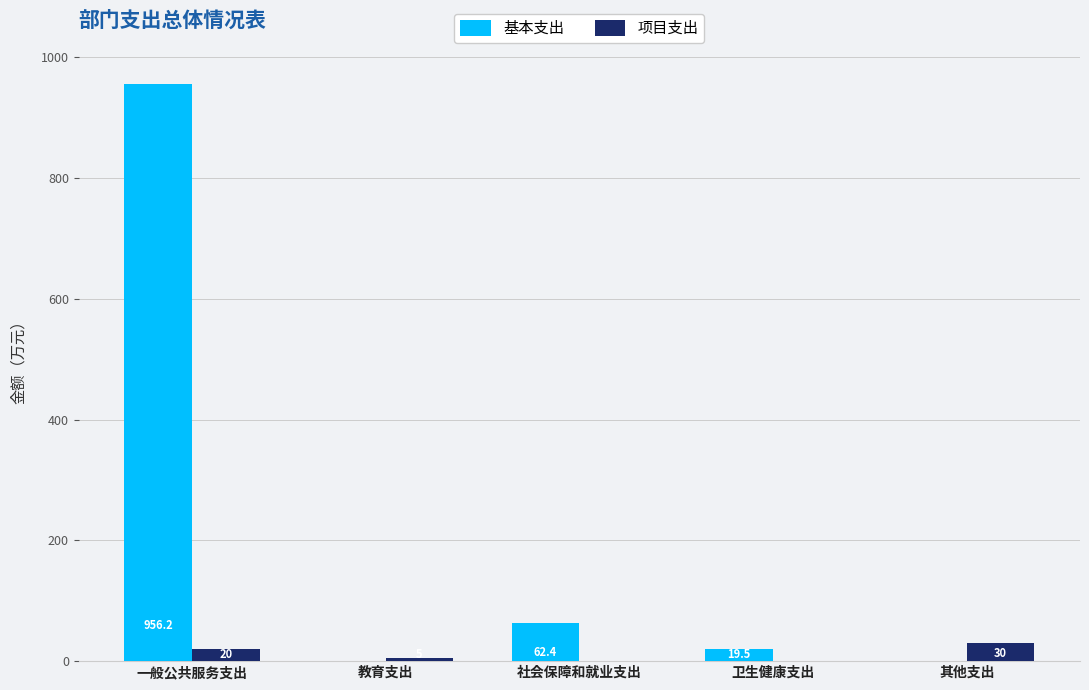

Is the value of 基本支出 at 一般公共服务支出 greater than the value of 项目支出 at 教育支出?

Yes